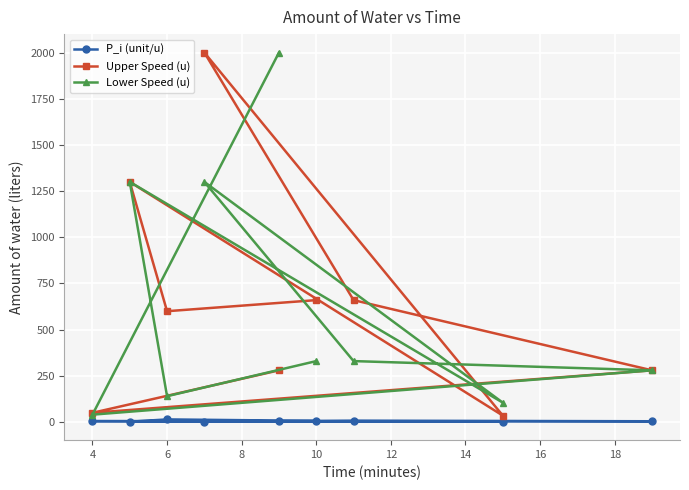

What is the value of the P_i (unit/u) point at the 5th from the left?

1.9